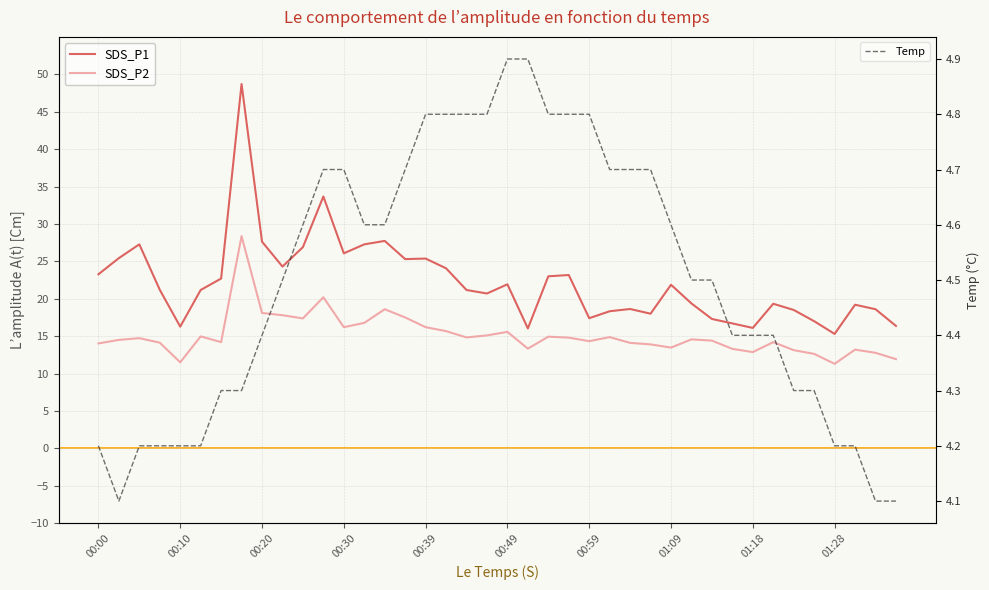

What is the value of the SDS_P1 point at the 18th from the left?

24.1